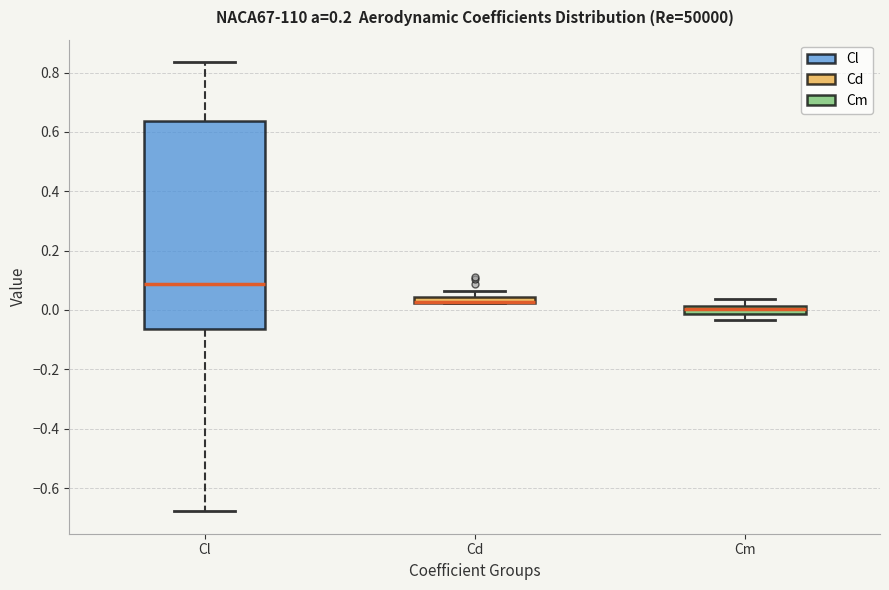

Where does the upper whisker of the box for Cm end on the y-axis? The values are not printed on the chart, so give them approximately, as read against the axis.

0.04